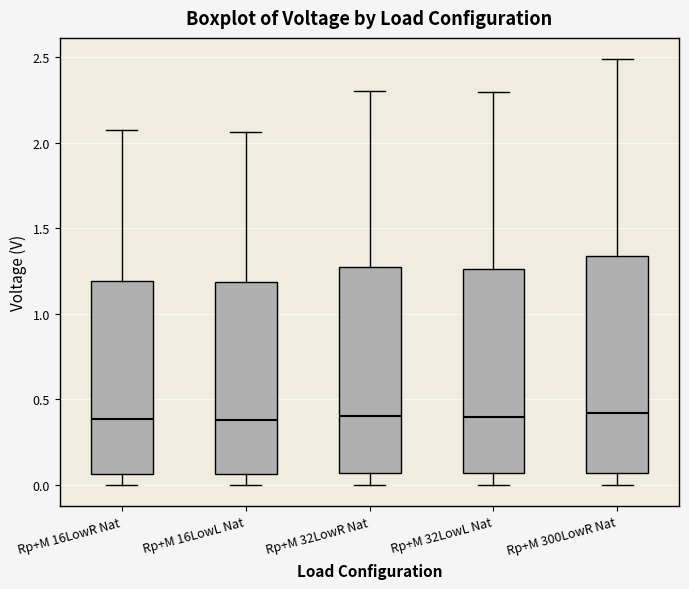

Where is the upper edge of the box for Rp+M 16LowR Nat on the y-axis? The values are not printed on the chart, so give them approximately, as read against the axis.

1.20